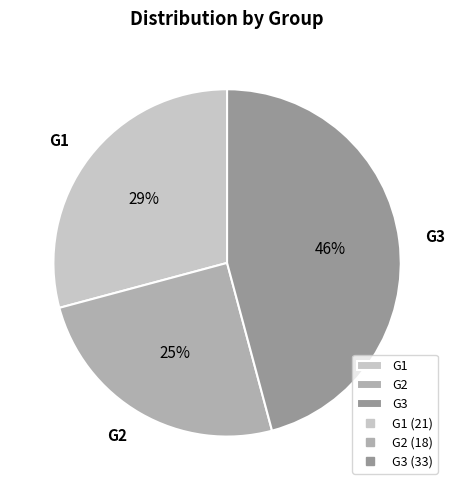

Which slice is the smallest?

G2